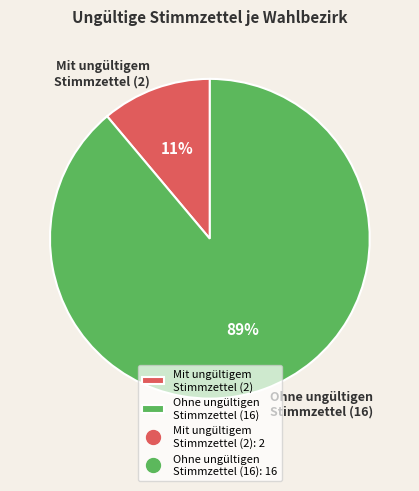

What is the majority slice?

Ohne ungültigen Stimmzettel (16)